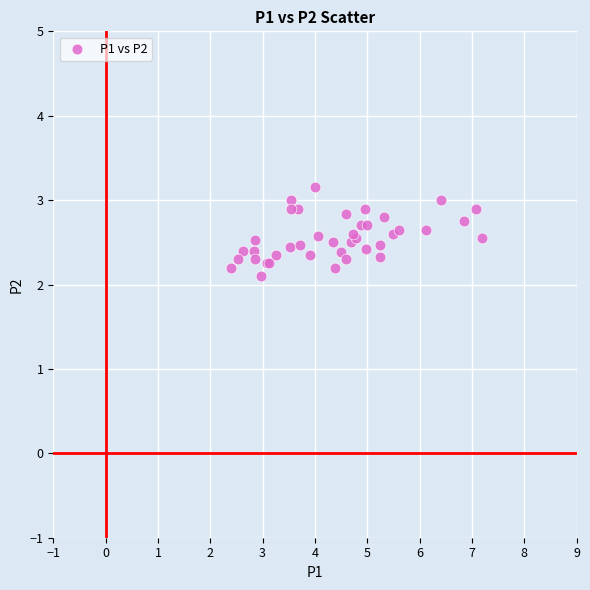

What Y value in the scatter plot is closest to 2?

2.1